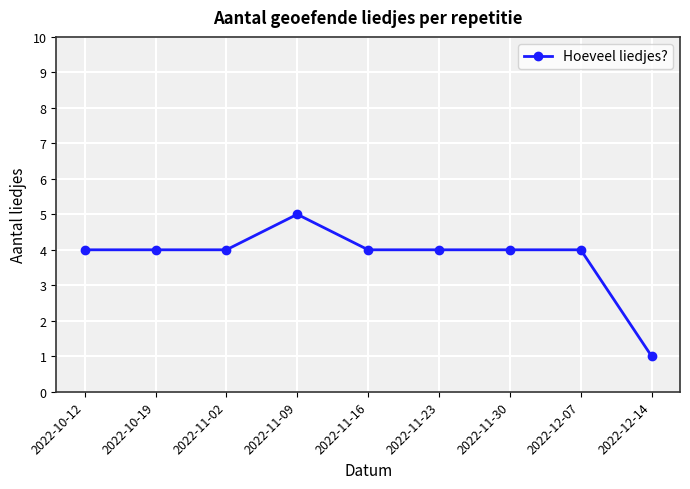

How many lines are shown in the chart?

1